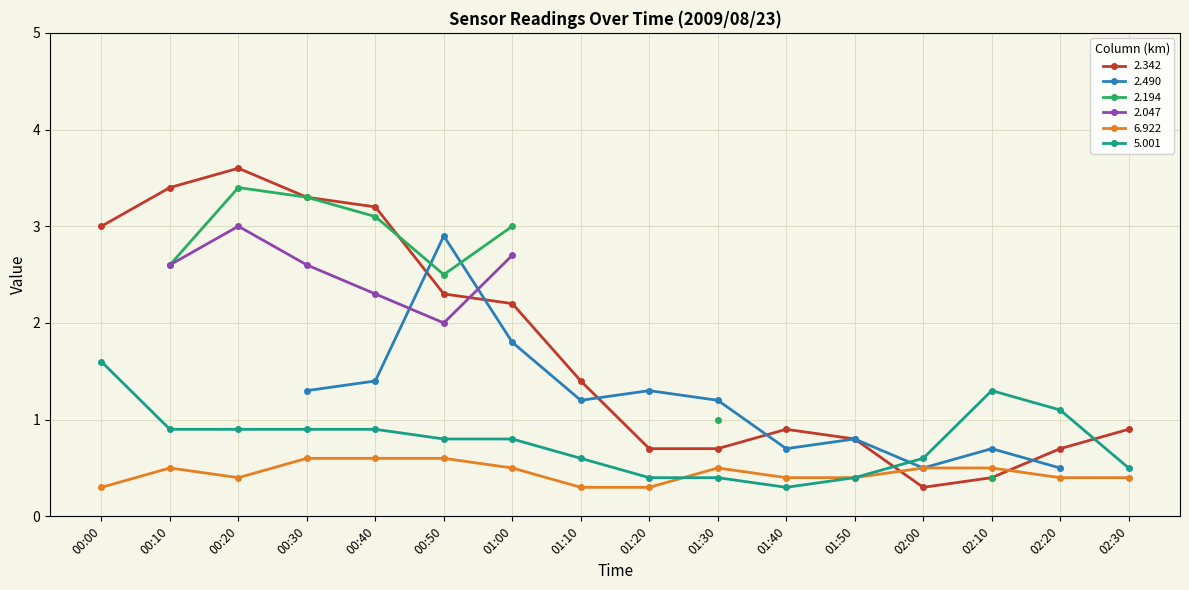

Rank the categories by 2.342 value from lowest to highest.

02:00, 02:10, 01:20, 01:30, 02:20, 01:50, 01:40, 02:30, 01:10, 01:00, 00:50, 00:00, 00:40, 00:30, 00:10, 00:20